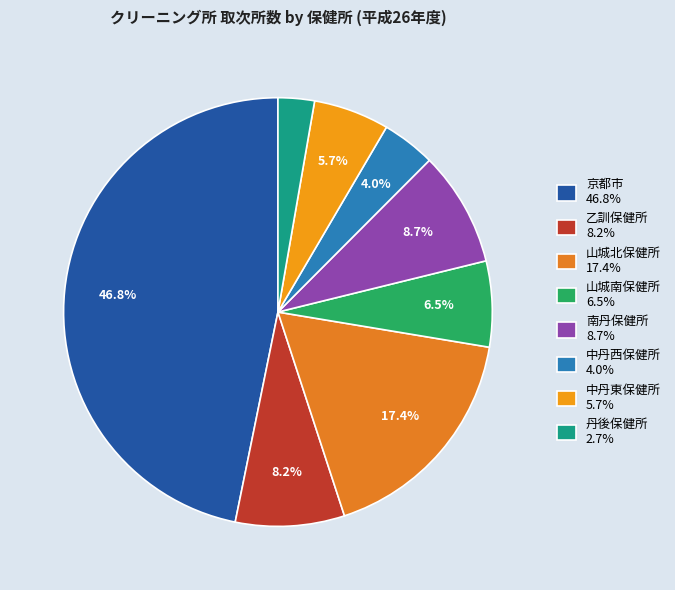

Approximately how many times larger is the value at 中丹西保健所 compared to 乙訓保健所?

0.5